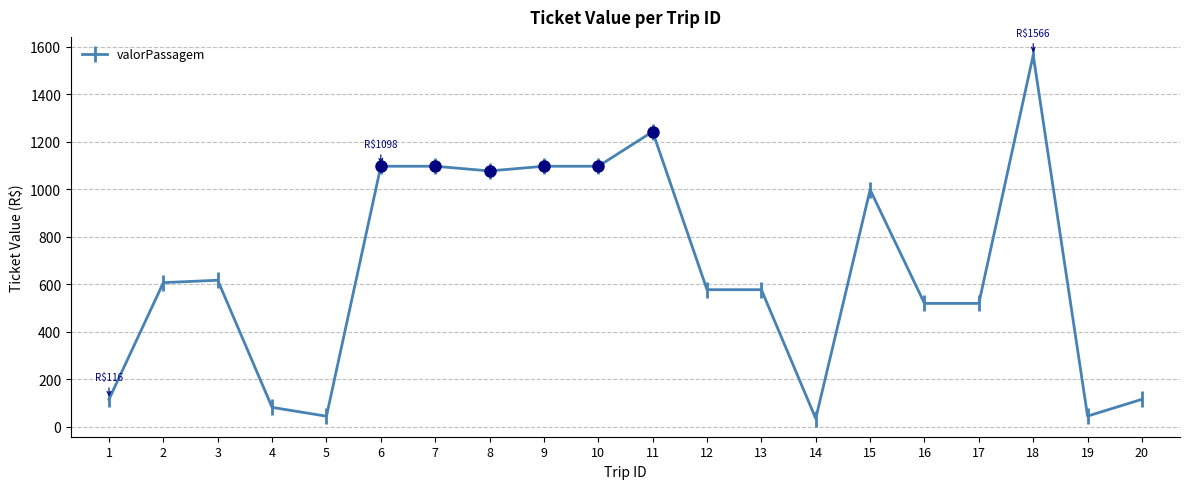

What is the sum of the values at 17 and 4?

601.9